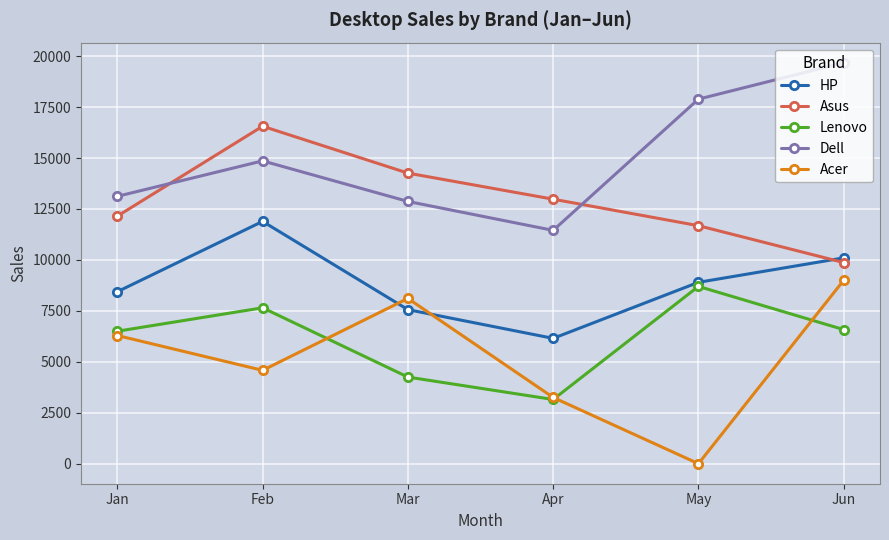

List the series in order of their peak value, lowest first.

Lenovo, Acer, HP, Asus, Dell